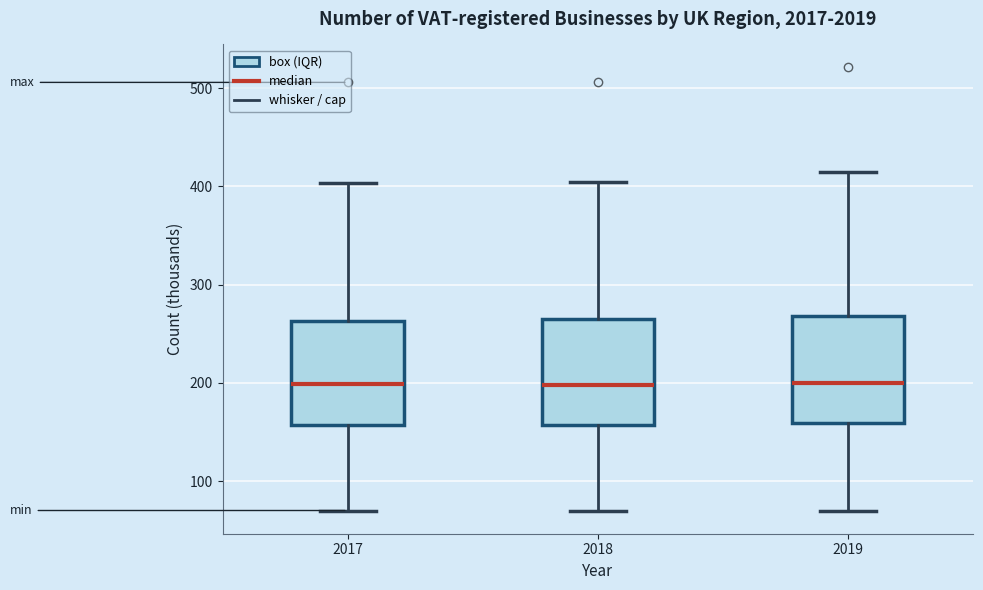

Reading left to right, read every box against the y-axis: the position of its median line, the range the box covers, and the ends of its whiskers. The values are not printed on the chart, so give them approximately, as read against the axis.

2017: median 200, box 160 to 260, whiskers 70 to 400
2018: median 200, box 160 to 270, whiskers 70 to 410
2019: median 200, box 160 to 270, whiskers 70 to 420